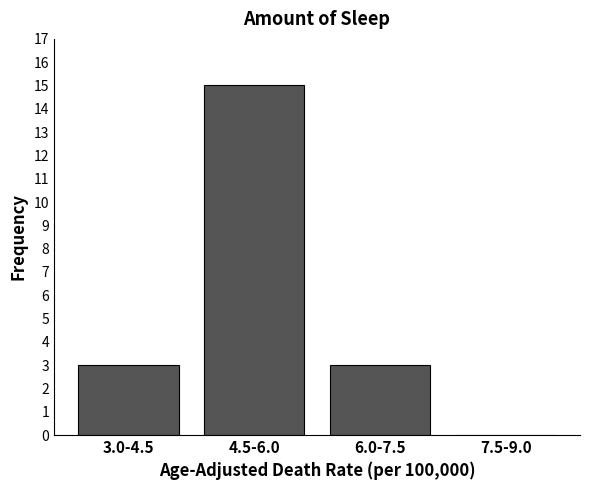

Reading left to right, what are all the values shown in this chart?

3.0-4.5=3	4.5-6.0=15	6.0-7.5=3	7.5-9.0=0